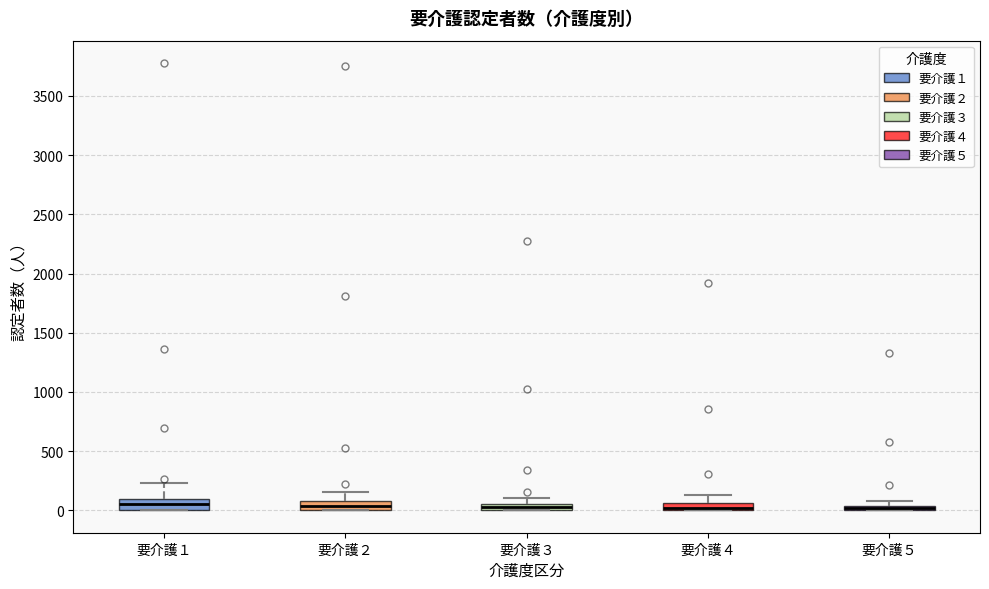

Where is the upper edge of the box for 要介護４ on the y-axis? The values are not printed on the chart, so give them approximately, as read against the axis.

50